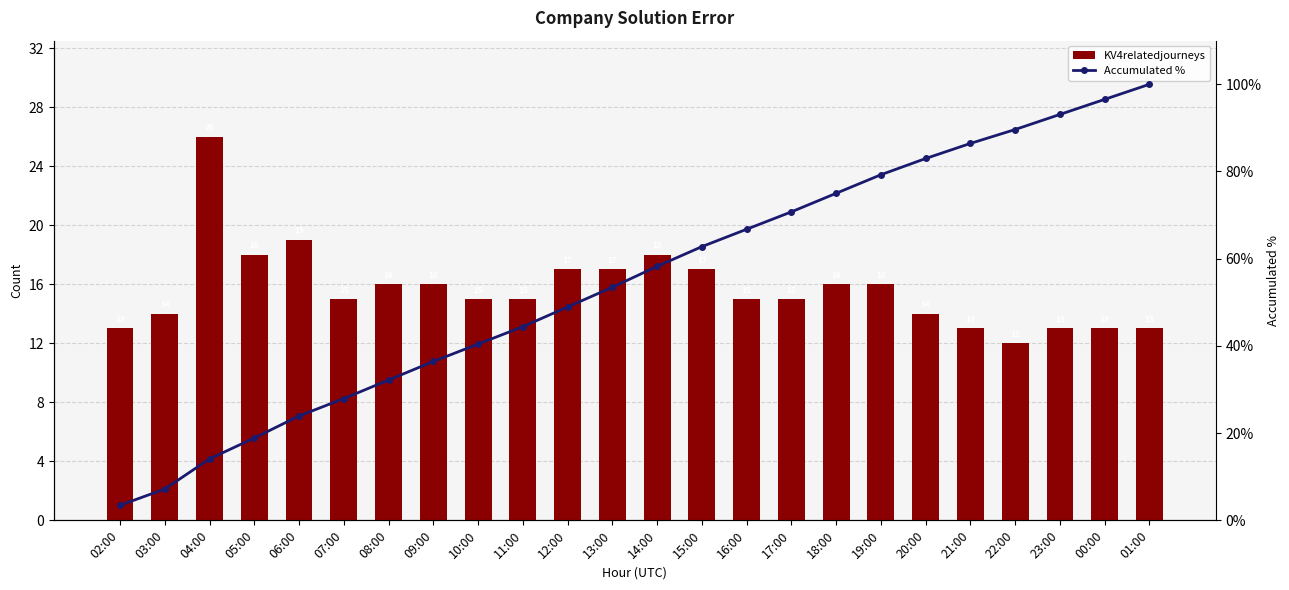

What is the average value of the Accumulated % series?

54.7